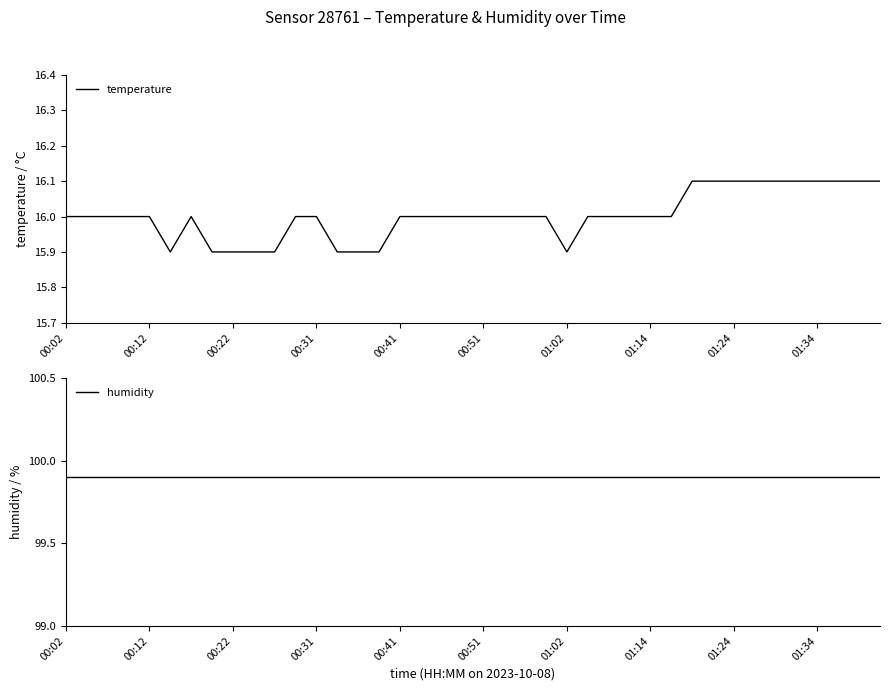

What is the value of the temperature point at the 10th from the left?

15.9